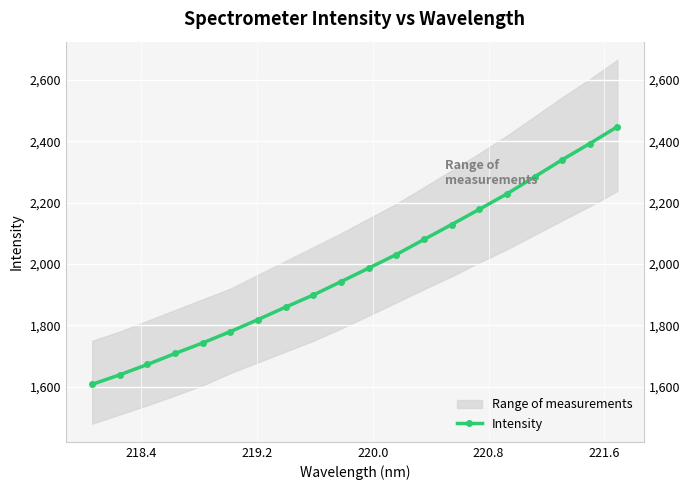

What is the sum of all values?

39767.9